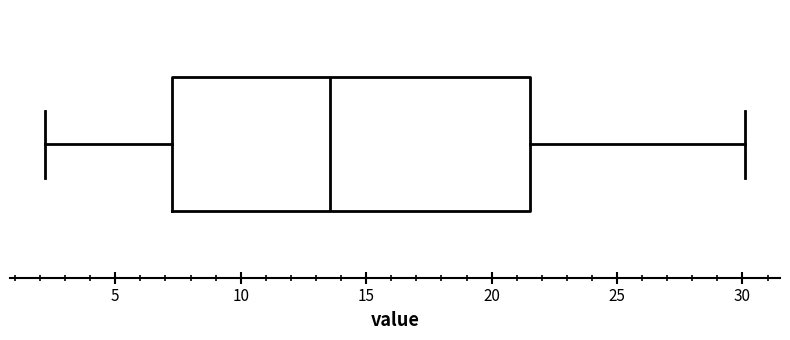

Transcribe this box plot: give where the median line is, the range the box spans, and where the two whiskers end, as read against the x-axis. The values are not printed on the chart, so give them approximately, as read against the axis.

median 13.5, box 7.5 to 21.5, whiskers 2.0 to 30.0